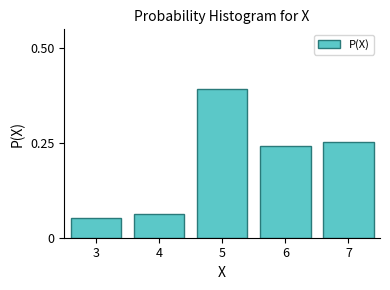

Which label corresponds to the smallest value in the chart?

3